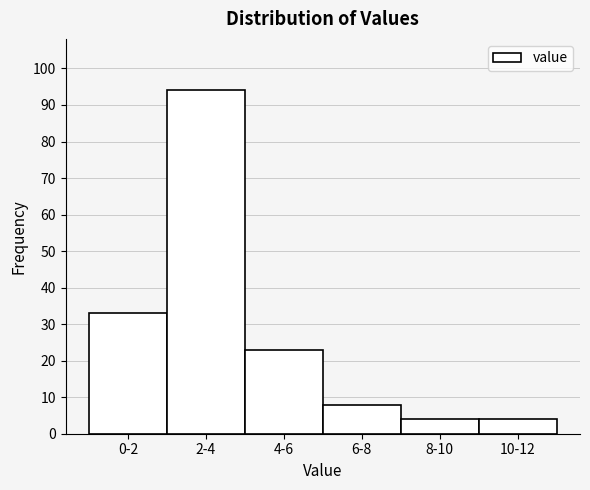

Reading right to left, extract all data points from this chart.

10-12=4	8-10=4	6-8=8	4-6=23	2-4=94	0-2=33